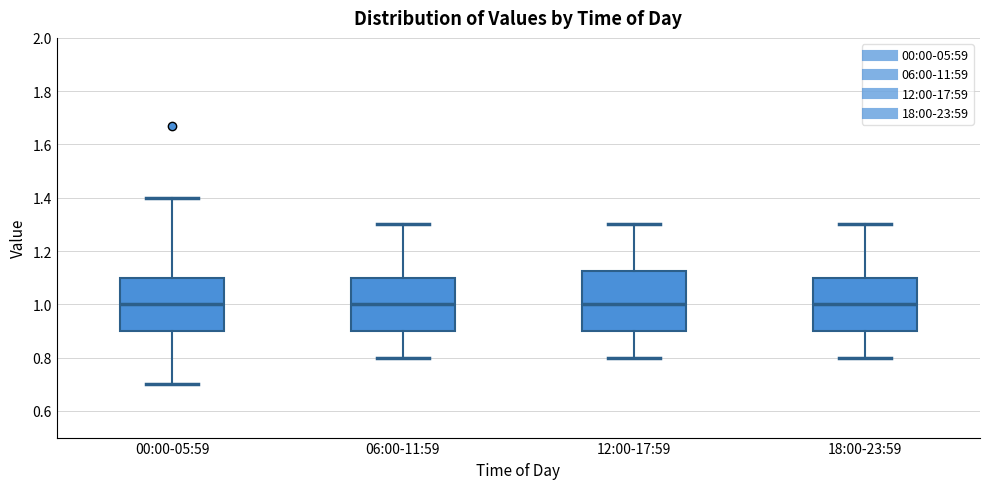

Which box is the tallest, from its lower edge to its upper edge?

12:00-17:59